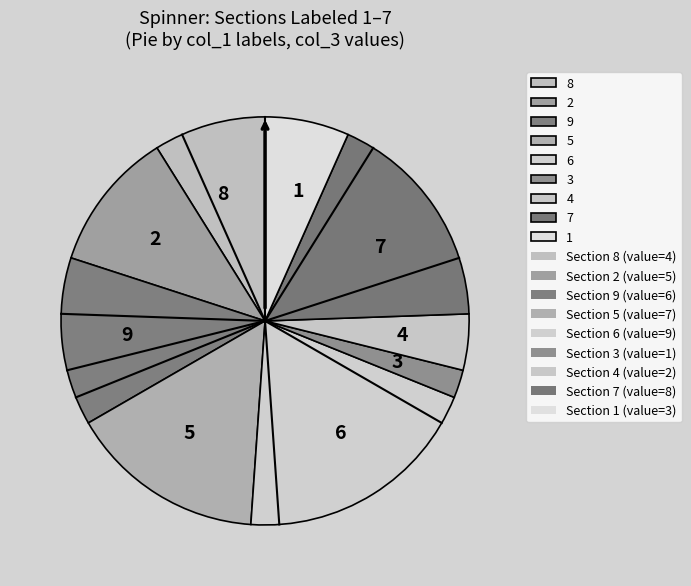

Combined, do 9 and 1 account for over 50%?

No